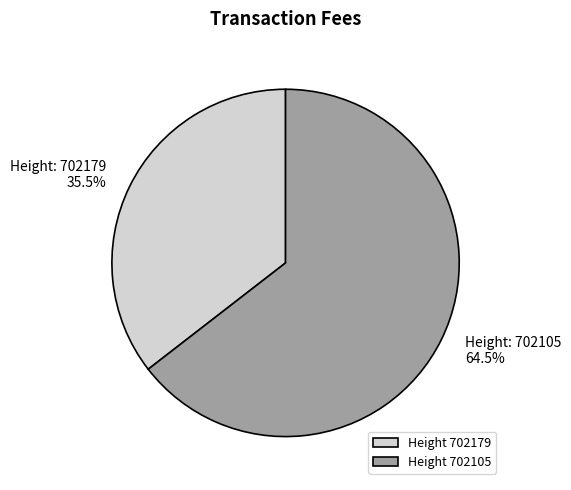

Which category accounts for the majority?

Height 702105